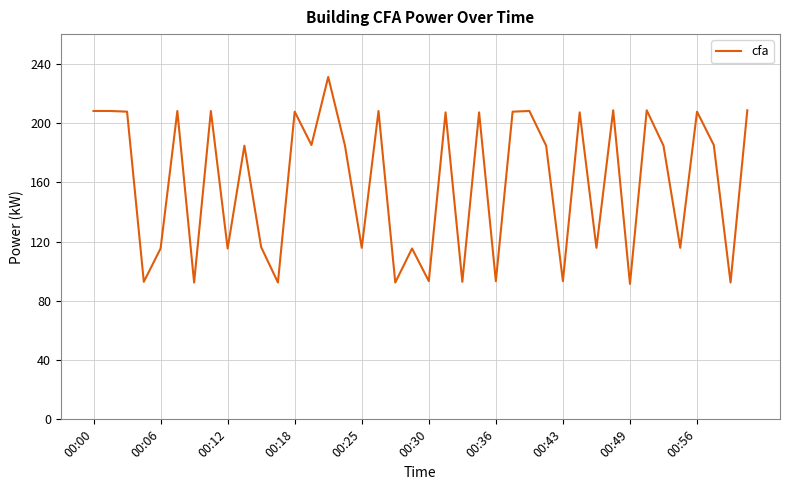

What is the maximum value shown in the chart?

231.1